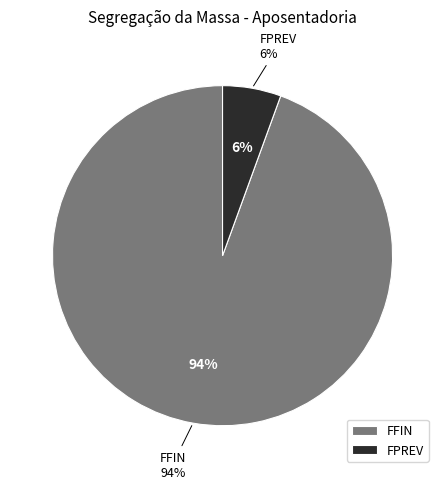

Which category has the biggest portion of the pie?

FFIN